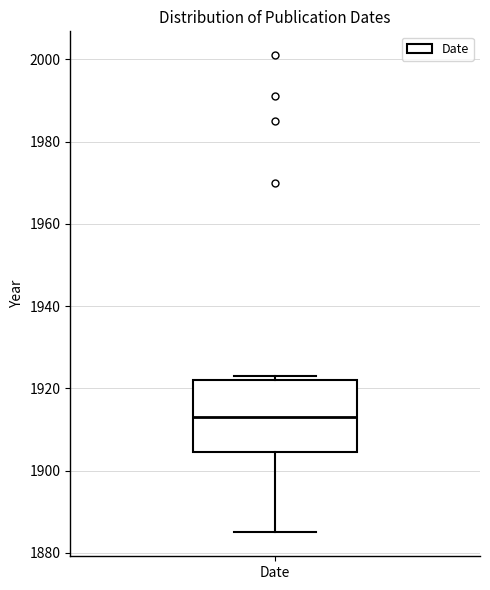

Read this box plot against the y-axis: the position of the median line, the range covered by the box, and the ends of both whiskers. The values are not printed on the chart, so give them approximately, as read against the axis.

median 1914, box 1904 to 1922, whiskers 1886 to 1924